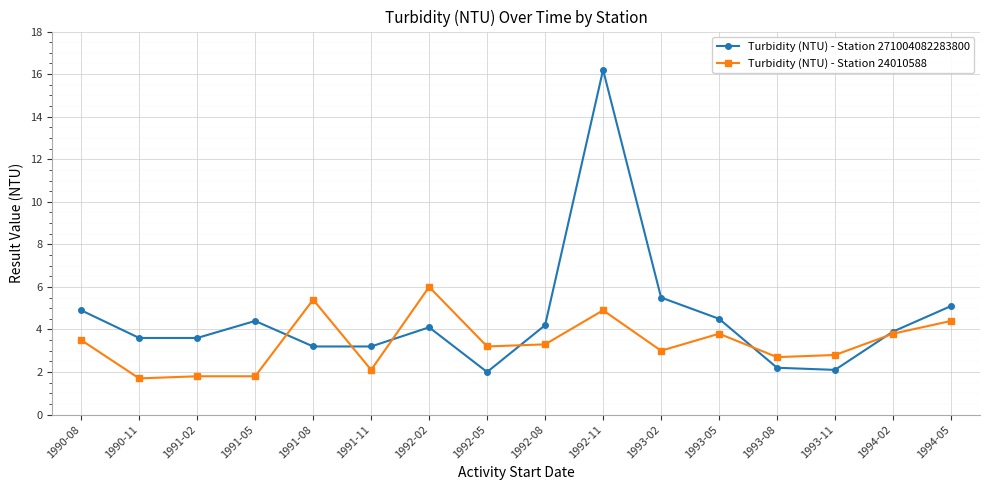

Where is Turbidity (NTU) - Station 271004082283800 nearest to the value 9?

1993-02